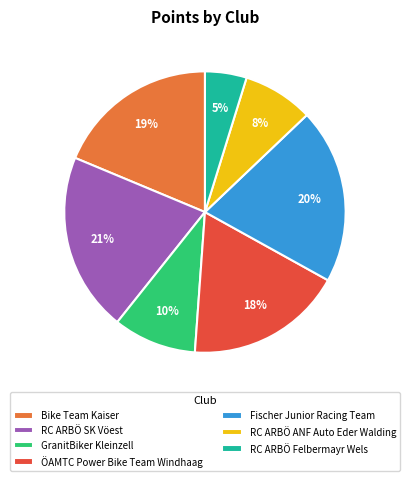

To the nearest percent, what portion does Bike Team Kaiser represent?

19%